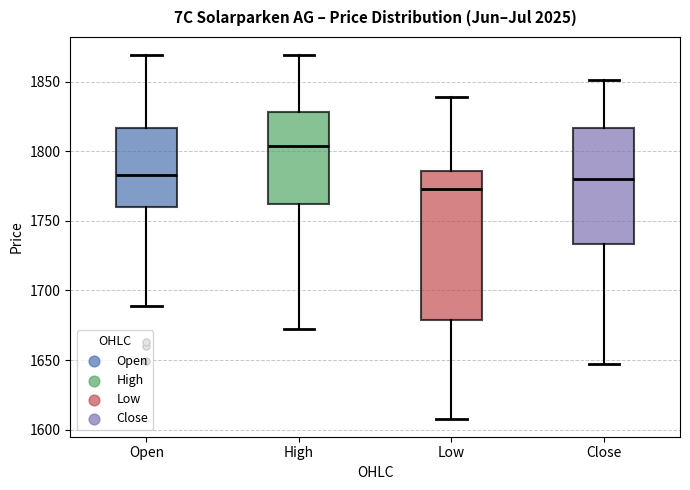

Which box's median line is the lowest?

Low